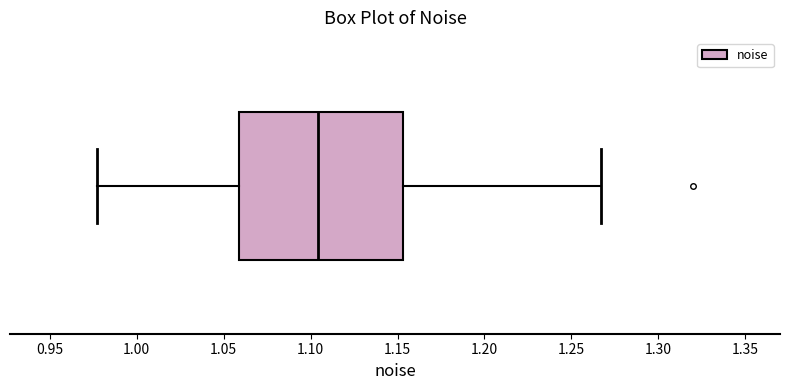

Read this box plot against the x-axis: the position of the median line, the range covered by the box, and the ends of both whiskers. The values are not printed on the chart, so give them approximately, as read against the axis.

median 1.105, box 1.060 to 1.155, whiskers 0.975 to 1.265